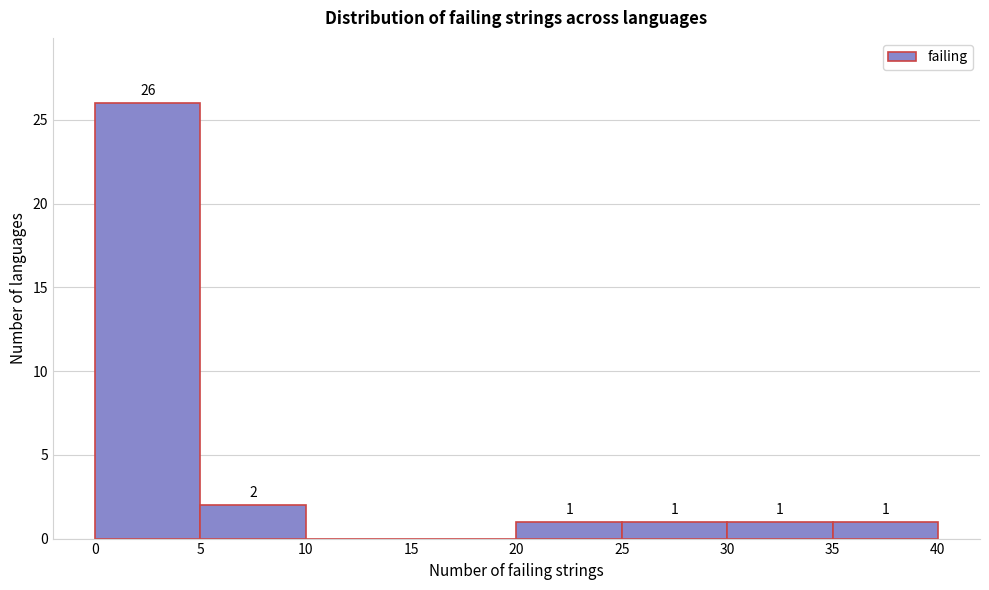

Which range on the x-axis has the tallest bar?

0 to 5